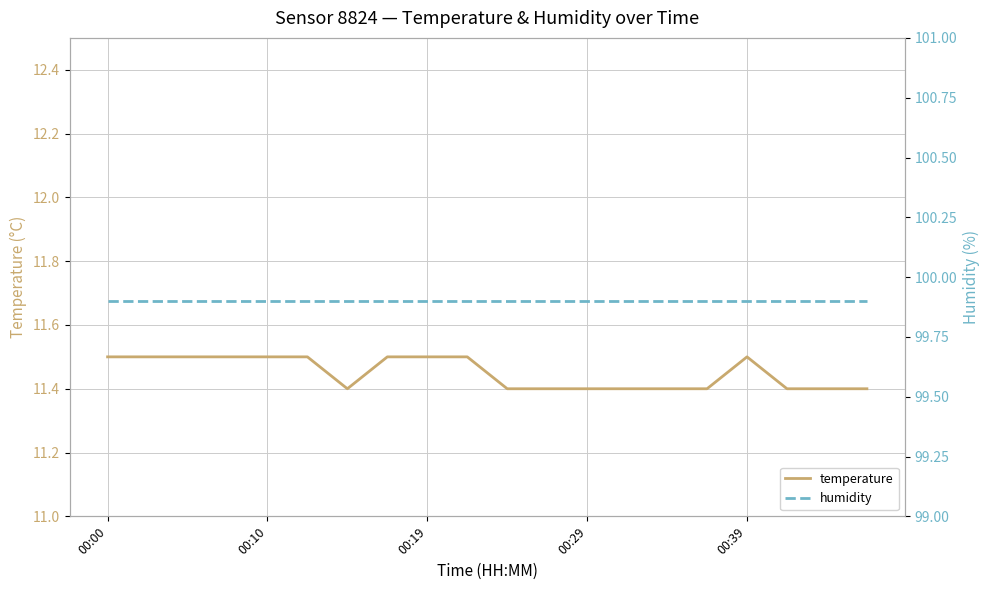

What is the lowest value of the temperature series?

11.4